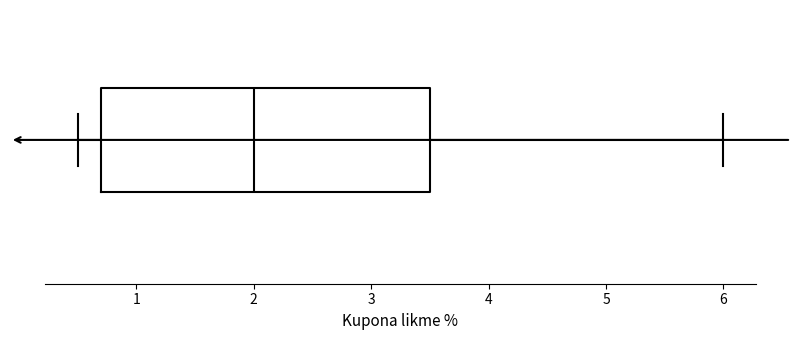

Read this box plot against the x-axis: the position of the median line, the range covered by the box, and the ends of both whiskers. The values are not printed on the chart, so give them approximately, as read against the axis.

median 2.0, box 0.7 to 3.5, whiskers 0.5 to 6.0